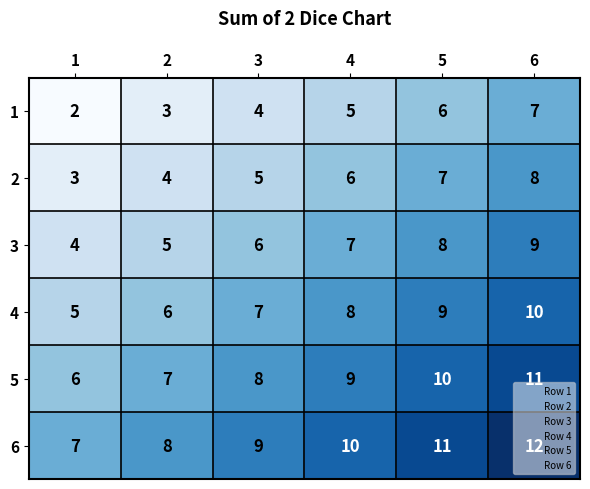

What is the difference between the highest and lowest values at 1?

5